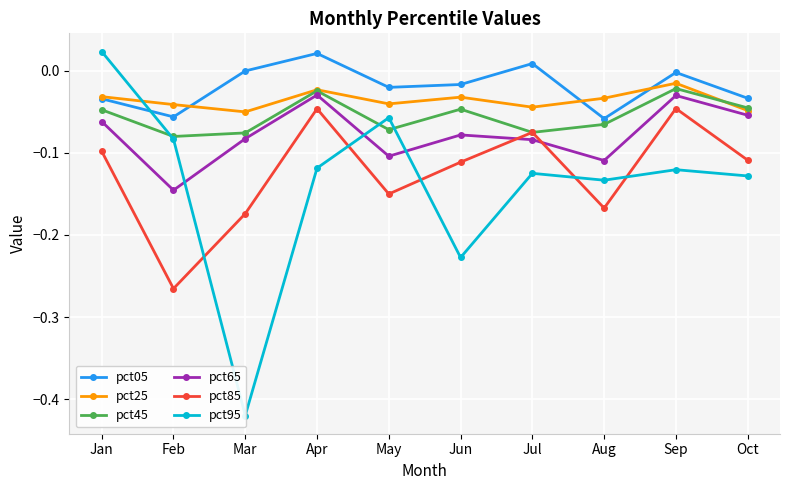

How many lines are shown in the chart?

6